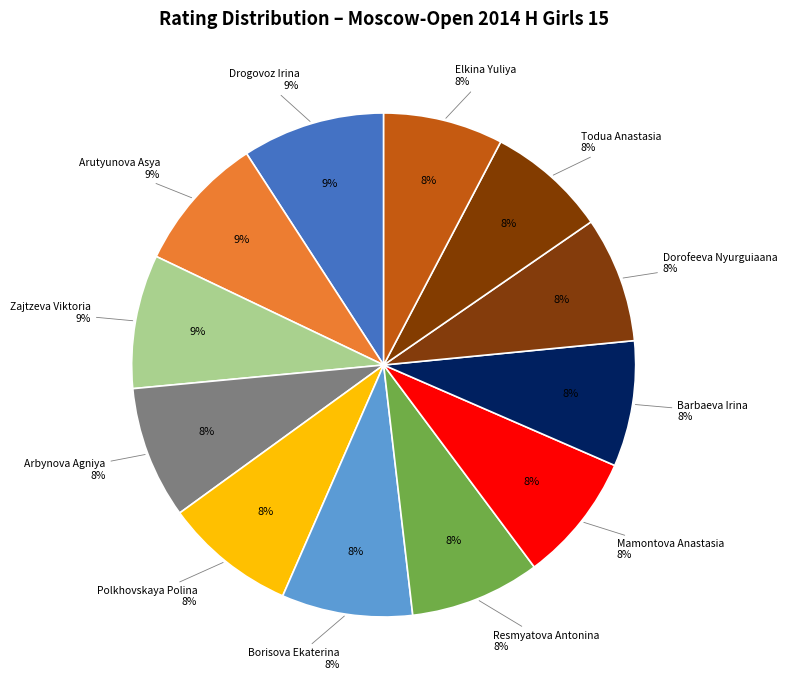

What is the ratio of the value at Drogovoz Irina to the value at Arbynova Agniya?

1.1